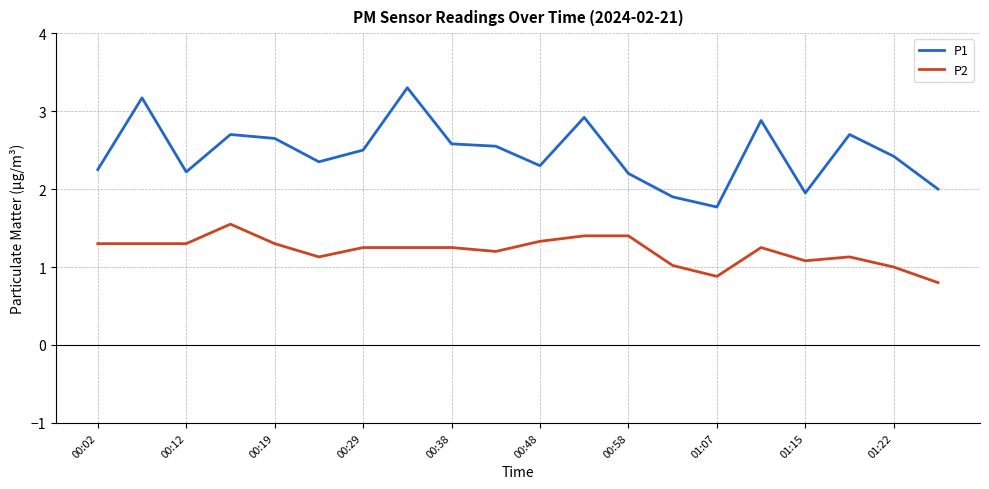

What is the greatest value displayed?

3.3